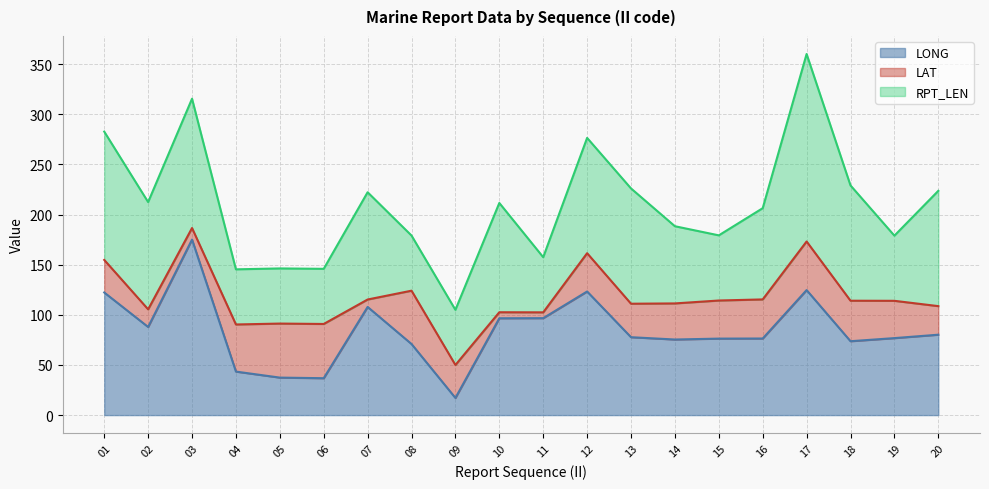

At which category does RPT_LEN reach its first local valley?

02